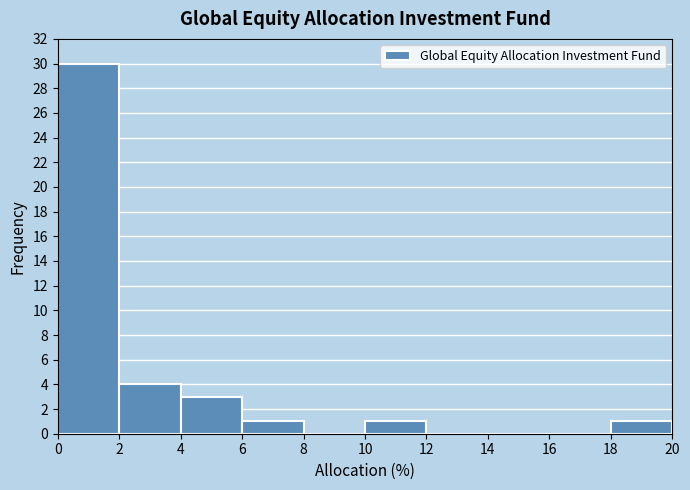

How tall is the bar that spans 0 to 2 on the x-axis? The values are not printed on the chart, so give them approximately, as read against the axis.

30